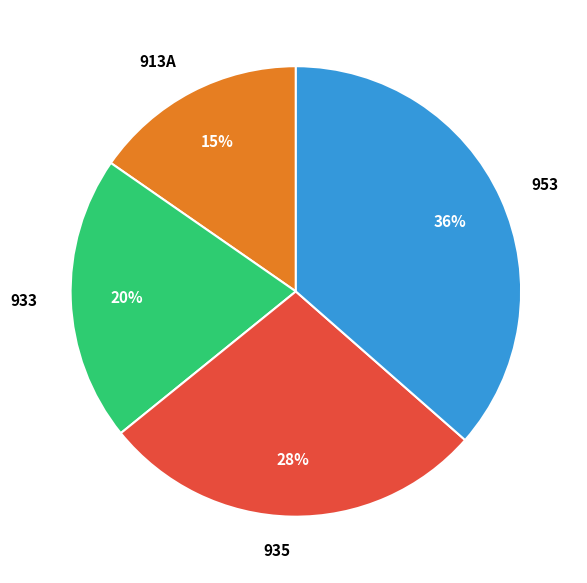

To the nearest percent, what is the combined percentage of 953 and 933?

57%